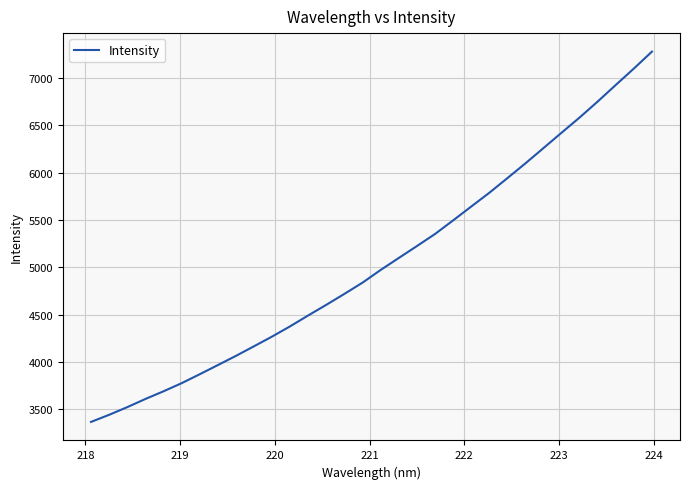

Count the number of data series in this chart.

1